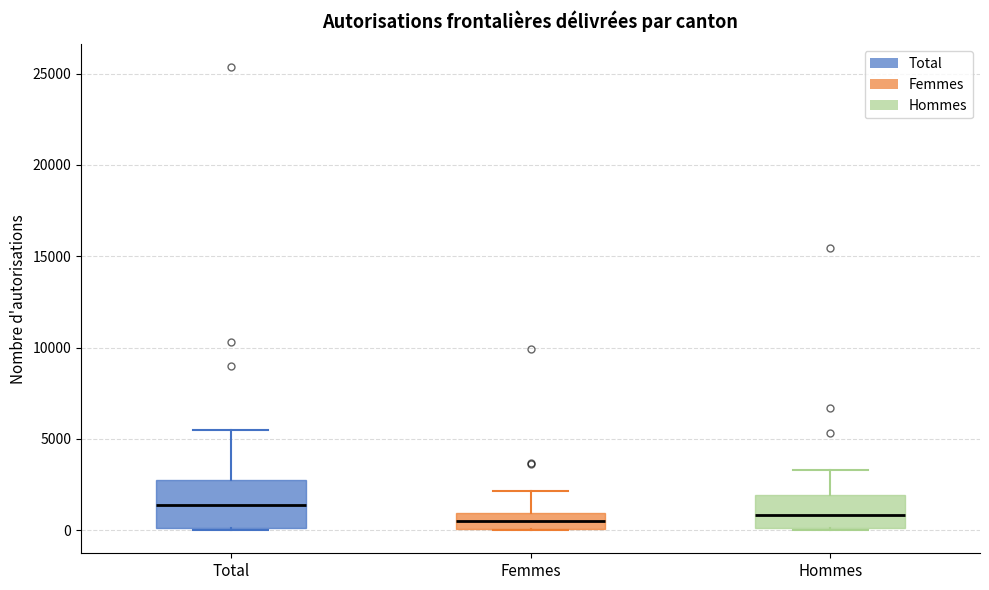

Where is the lower edge of the box for Hommes on the y-axis? The values are not printed on the chart, so give them approximately, as read against the axis.

0